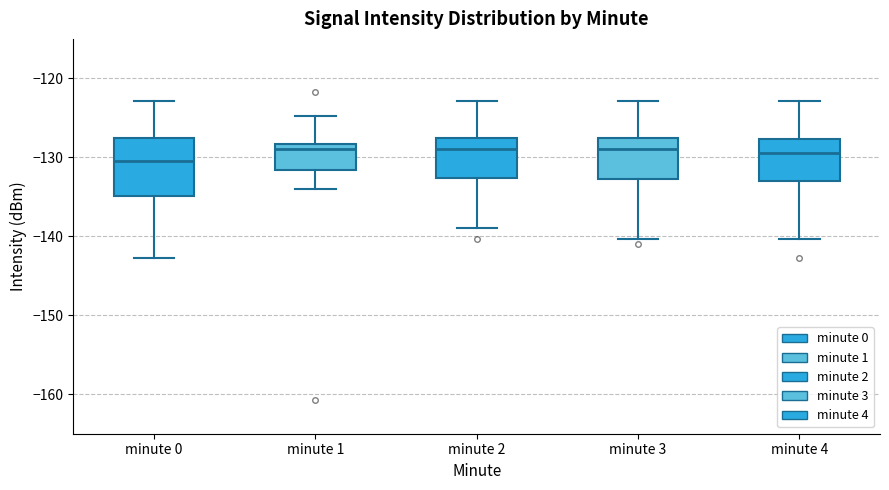

Which box has the lowest median line?

minute 0